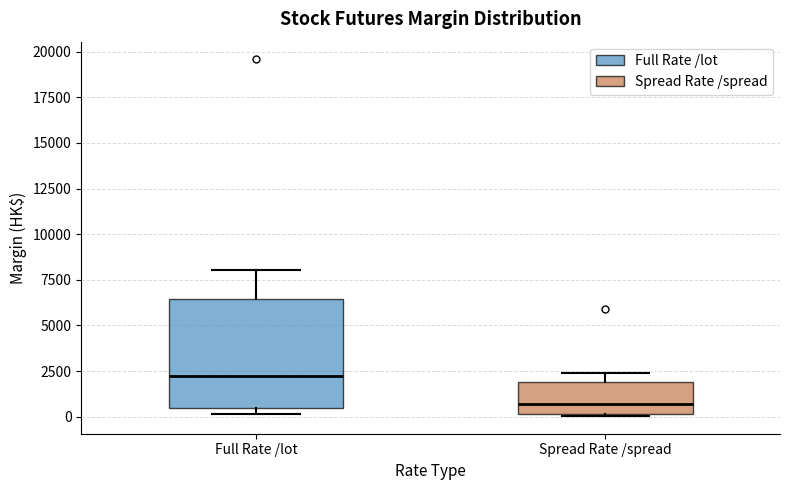

Reading left to right, transcribe this box plot: for each box, give where its median line is, the range the box spans, and where its two whiskers end, as read against the y-axis. The values are not printed on the chart, so give them approximately, as read against the axis.

Full Rate /lot: median 2500, box 500 to 6500, whiskers 0 to 8000
Spread Rate /spread: median 500, box 0 to 2000, whiskers 0 to 2500